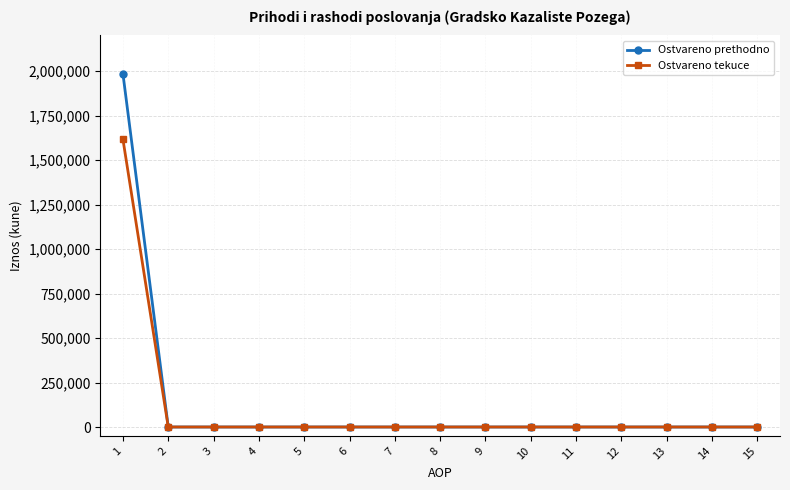

Rank the series by their maximum value, from lowest to highest.

Ostvareno tekuce, Ostvareno prethodno